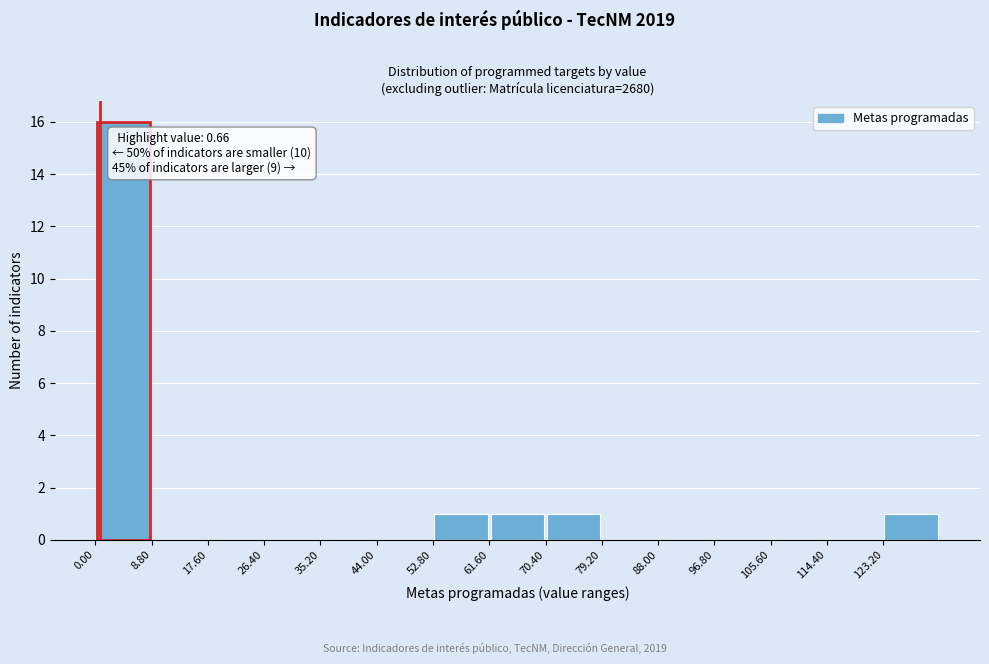

Which range on the x-axis has the tallest bar?

0.0 to 8.8